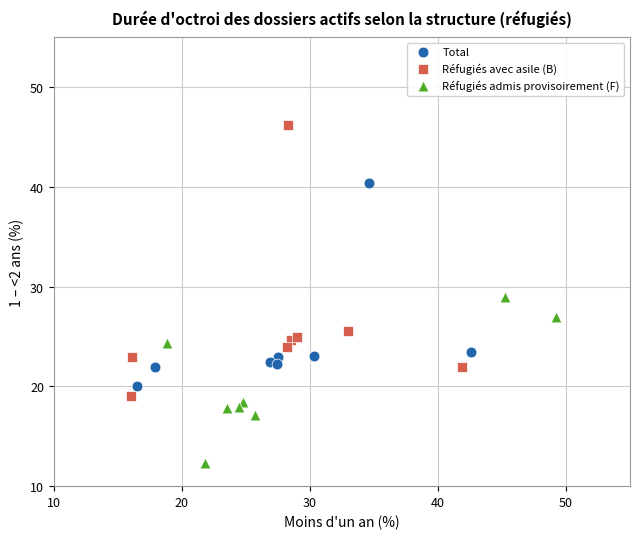

Which series has the widest spread of Y values?

Réfugiés avec asile (B)